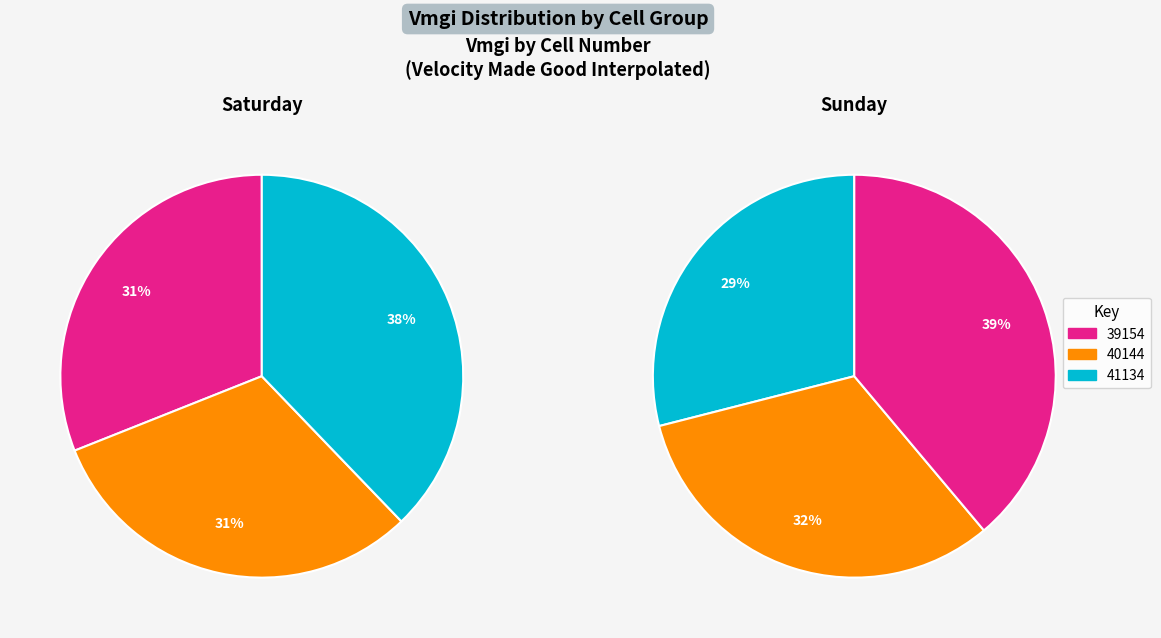

At 39154, list the series in order from largest to smallest.

41134, 40144, 39154